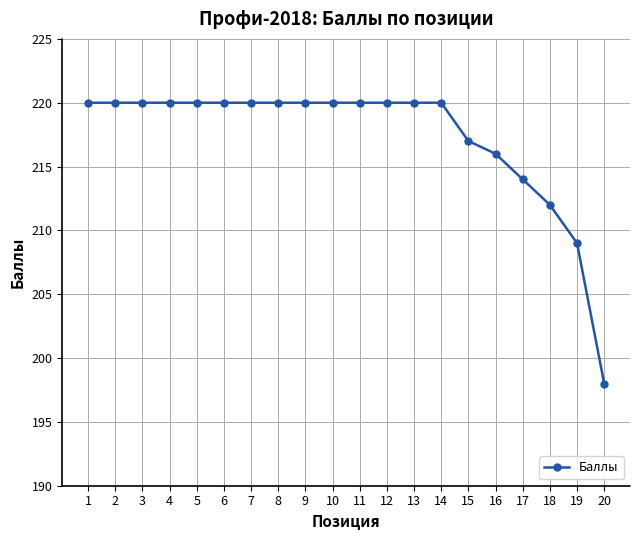

How many lines are shown in the chart?

1